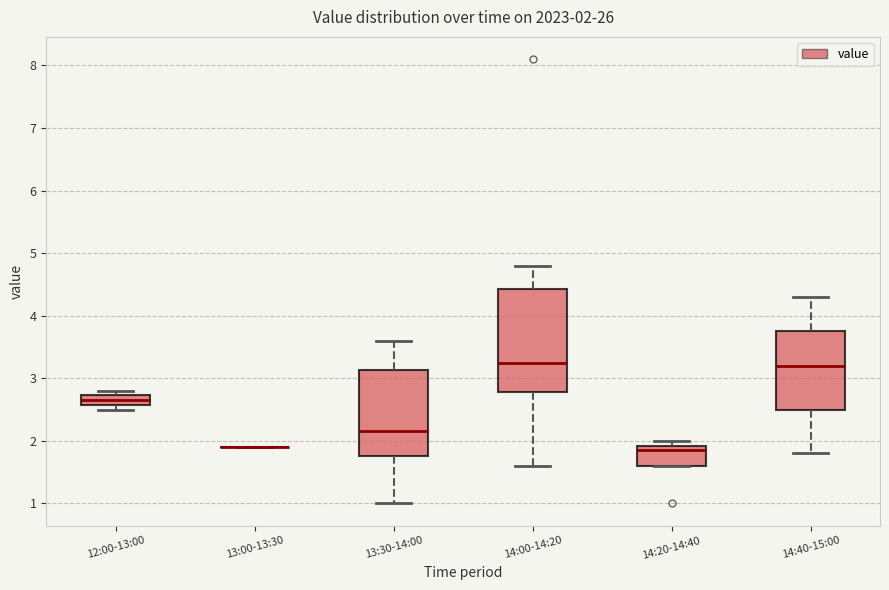

Comparing the boxes themselves (not the whiskers), which one is the tallest?

14:00-14:20